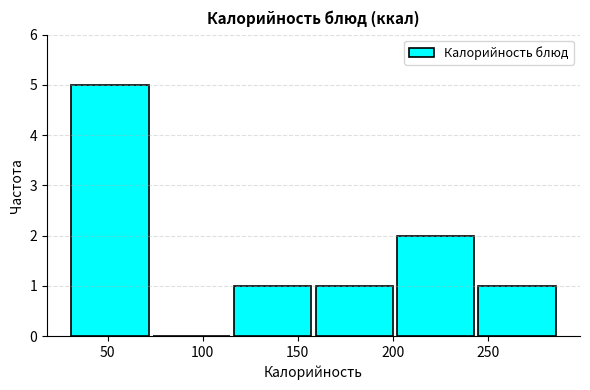

Reading left to right, list every bar in this chart as the range it spans on the x-axis followed by its height. Neither the bar edges nor the heights are printed on the chart, so give them approximately, as read against the axes.

30 to 75: 5
75 to 115: 0
115 to 160: 1
160 to 200: 1
200 to 245: 2
245 to 285: 1